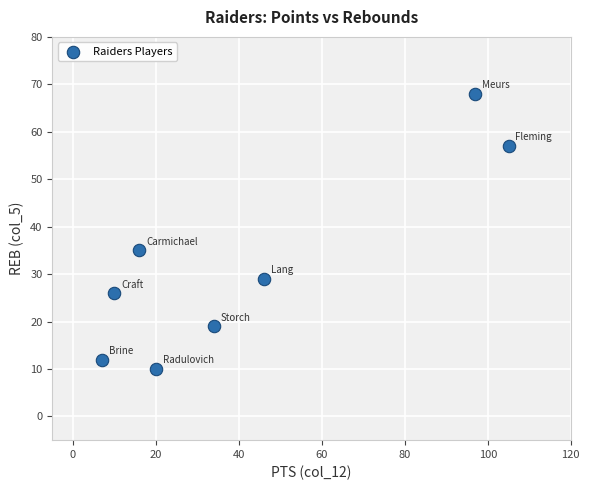

What Y value in the scatter plot is closest to 39?

35